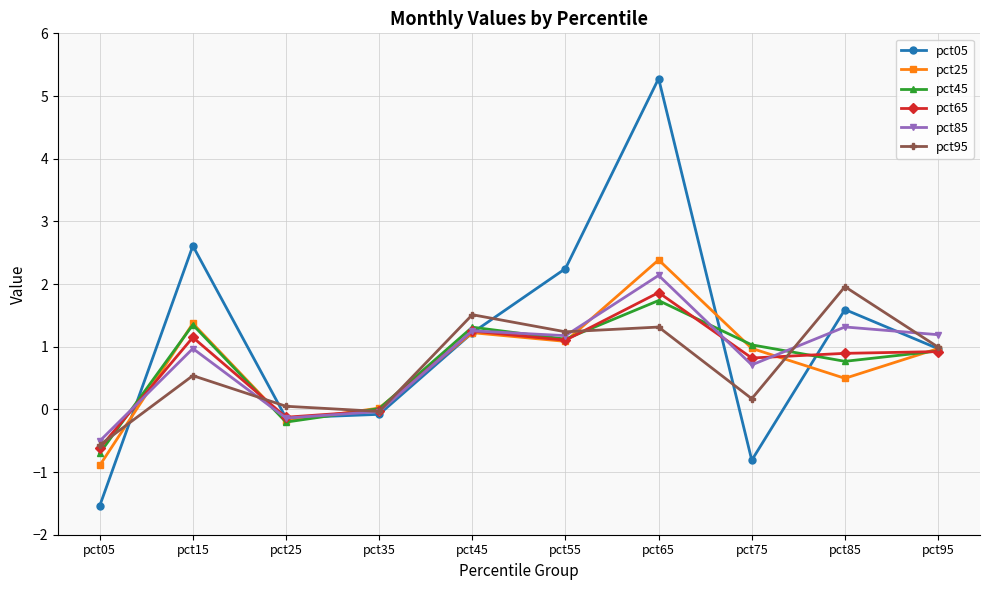

What is the difference between the highest and lowest values at pct15?

2.1